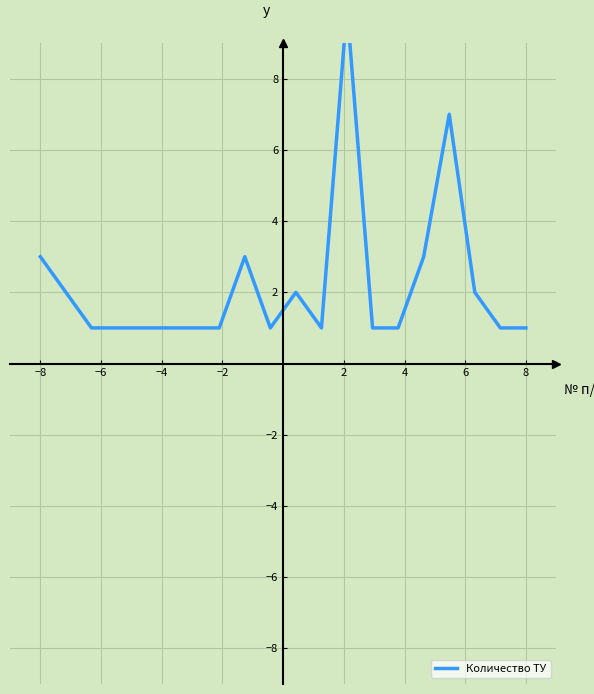

Which label corresponds to the smallest value in the chart?

−4